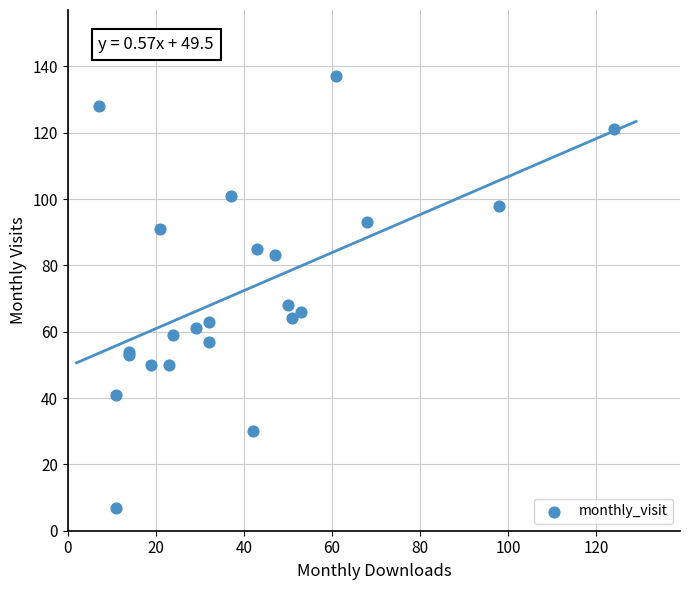

What Y value in the scatter plot is closest to 72?

68